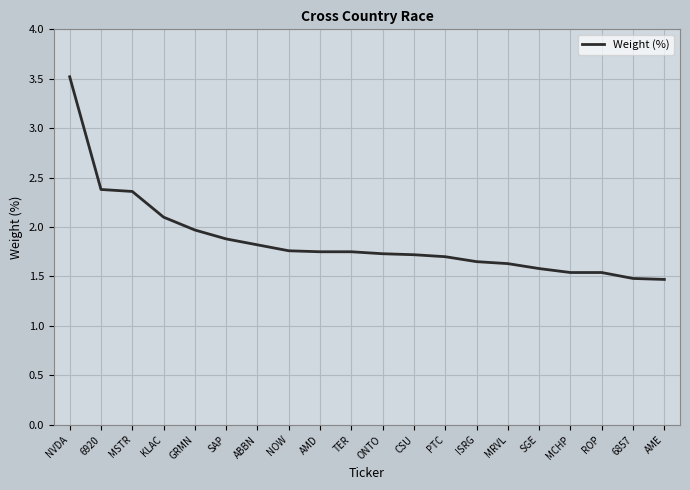

What position from the right is MCHP?

4